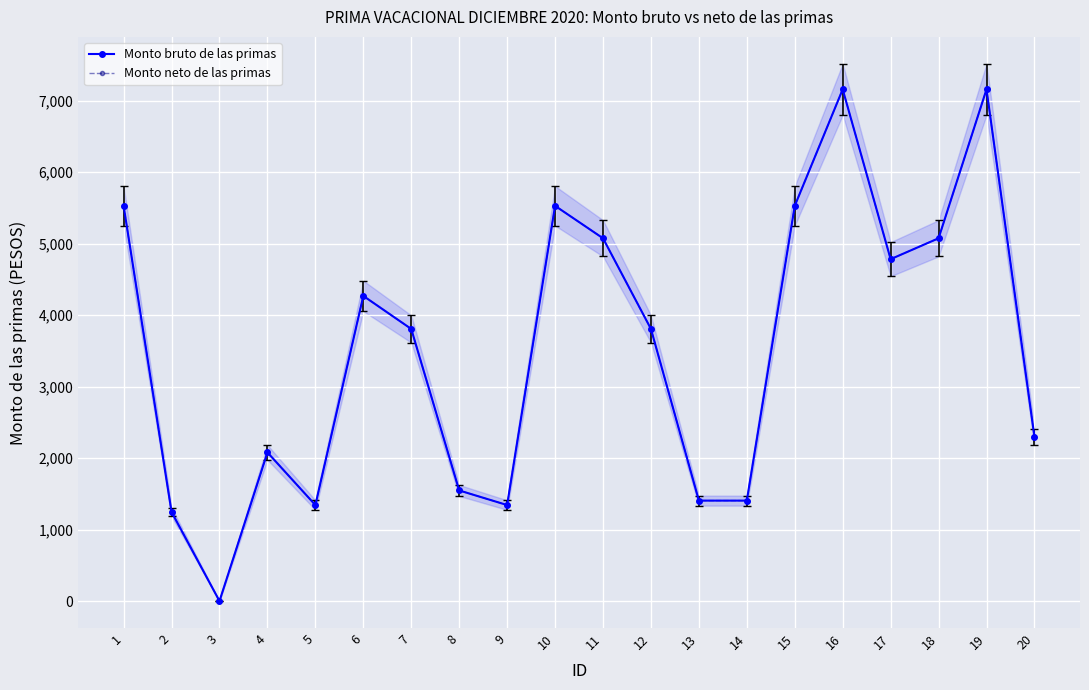

True or false: Monto neto de las primas and Monto bruto de las primas cross at least once.

False